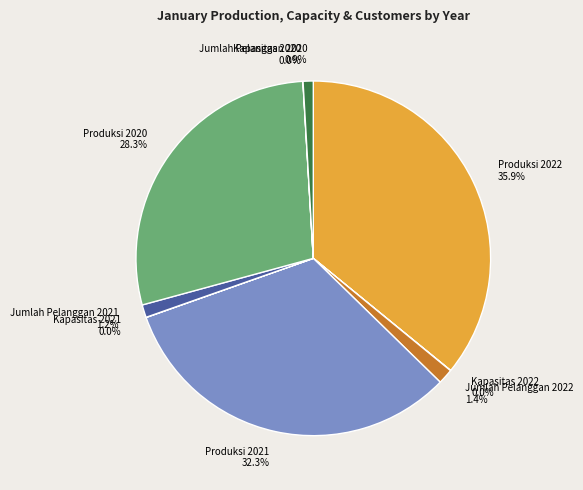

What percentage is NOT represented by Produksi 2022?

64.1%